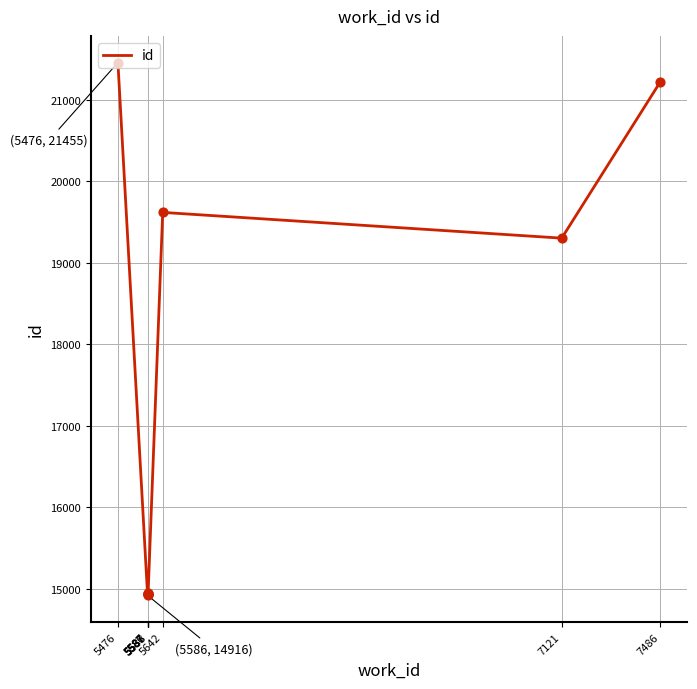

What is the change in value from 5586 to 5587?

+19